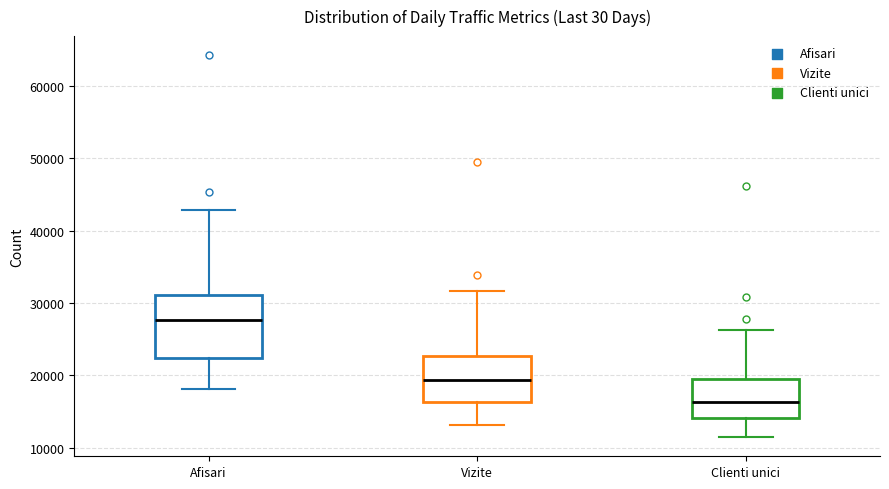

Reading left to right, transcribe this box plot: for each box, give where its median line is, the range the box spans, and where its two whiskers end, as read against the y-axis. The values are not printed on the chart, so give them approximately, as read against the axis.

Afisari: median 28000, box 22000 to 31000, whiskers 18000 to 43000
Vizite: median 19000, box 16000 to 23000, whiskers 13000 to 32000
Clienti unici: median 16000, box 14000 to 20000, whiskers 11000 to 26000